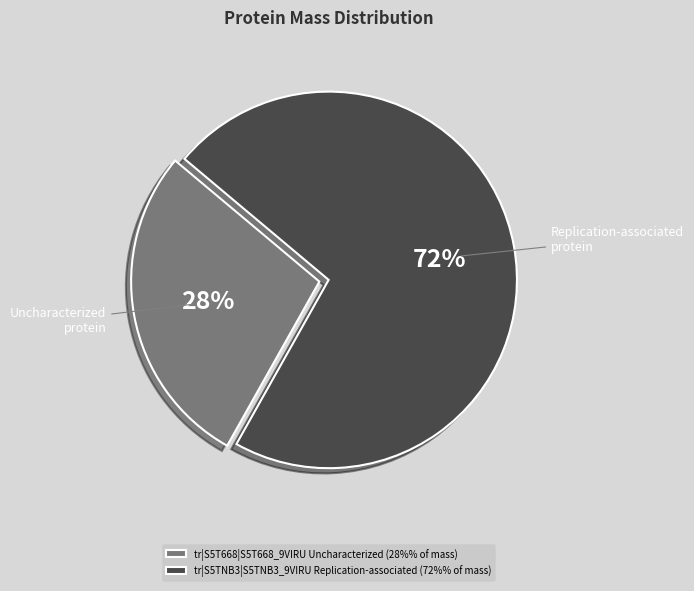

To the nearest percent, what is the difference between the largest and smallest slice percentages?

44%